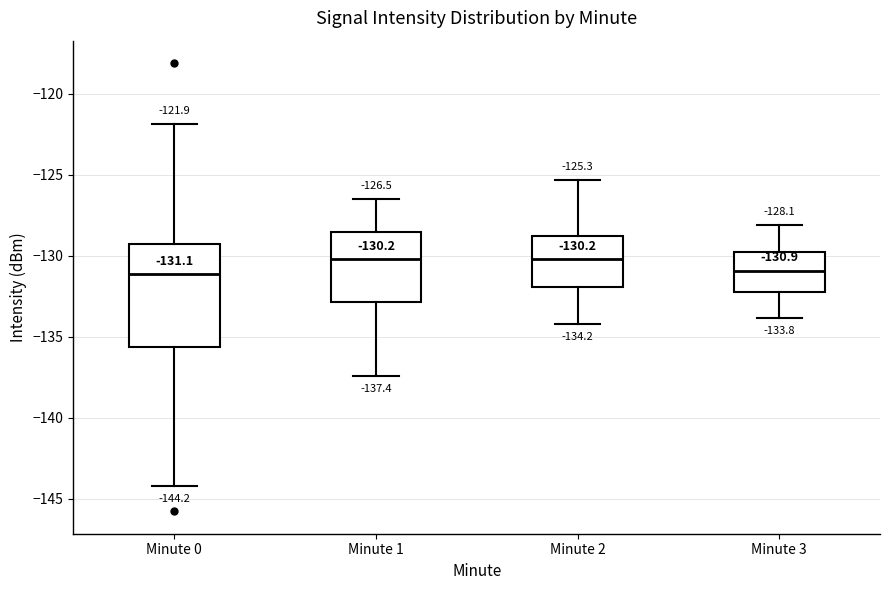

Which box is the tallest, from its lower edge to its upper edge?

Minute 0